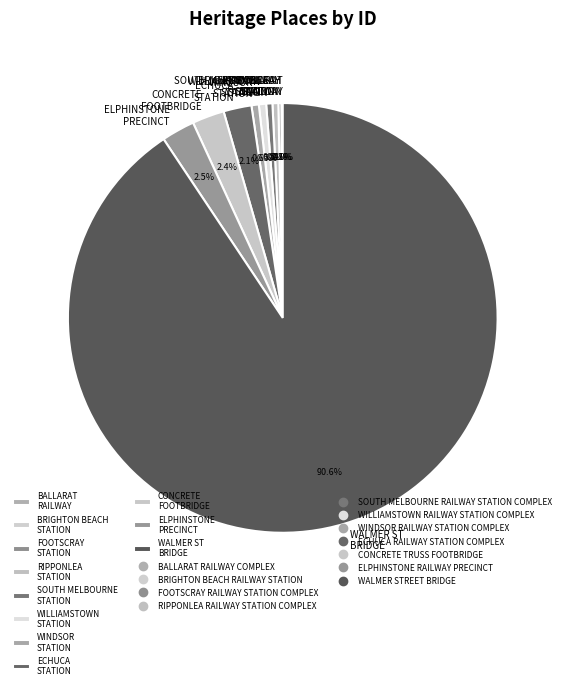

What is the largest slice in the pie chart?

WALMER ST BRIDGE